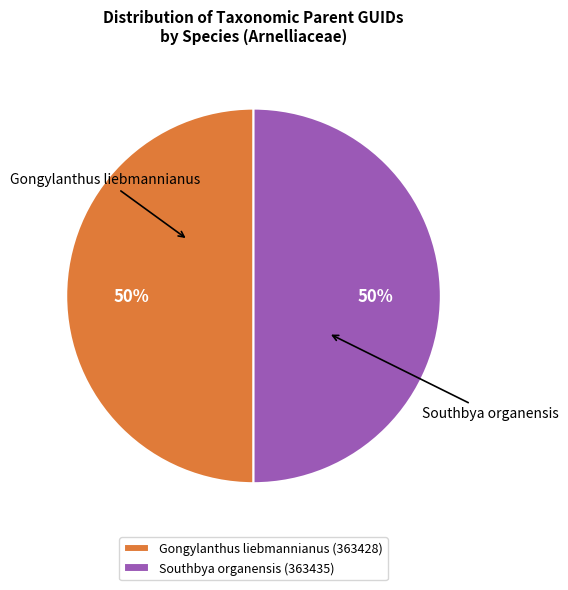

What is the ratio of the value at Gongylanthus liebmannianus (363428) to the value at Southbya organensis (363435)?

1.0